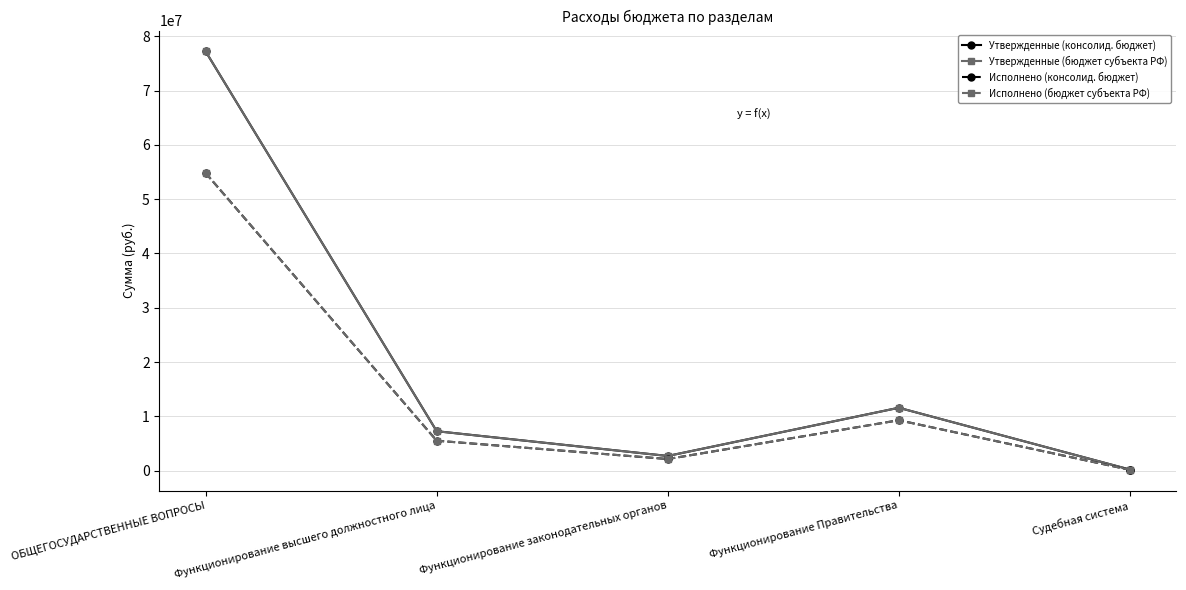

How many lines are shown in the chart?

4